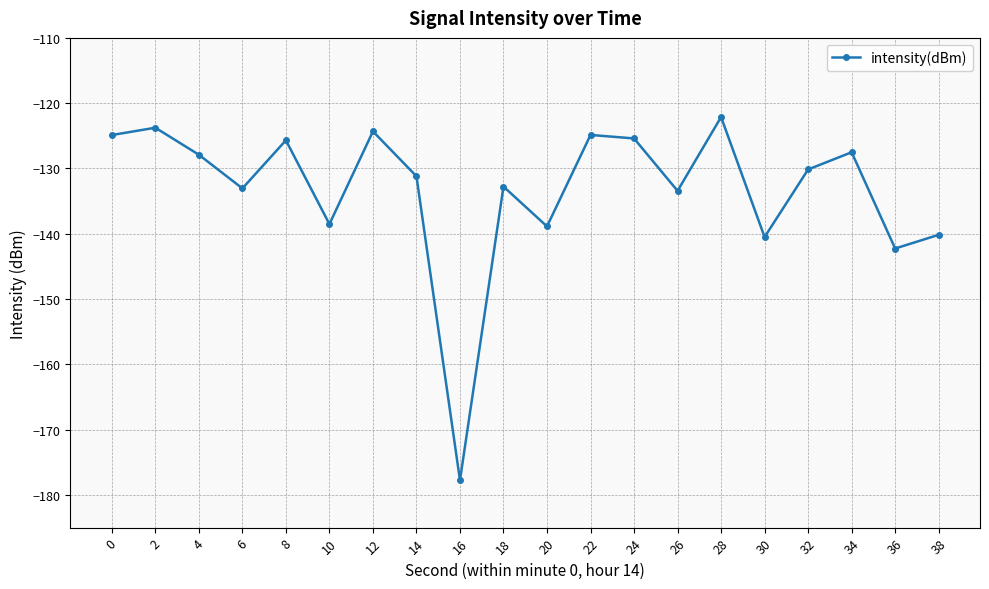

What is the approximate value at 20?

-138.9